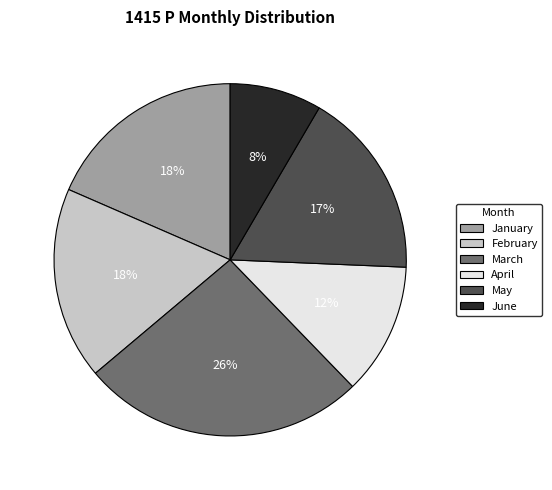

Count the number of slices in the pie.

6